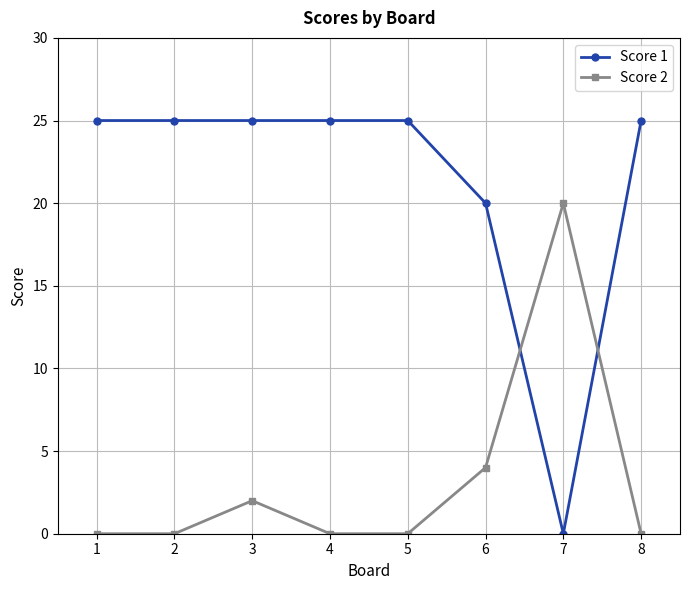

True or false: Score 2 has a value of 20 at 7.

True